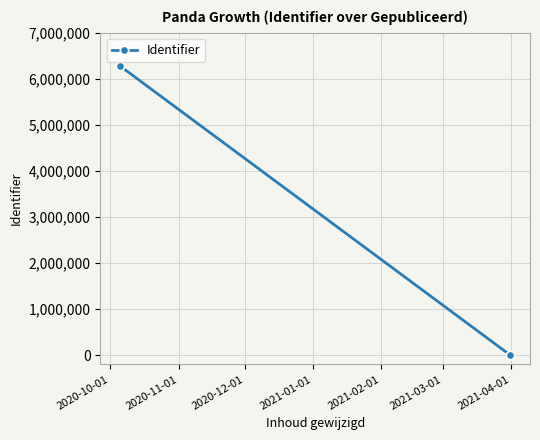

What is the average value?

4719326